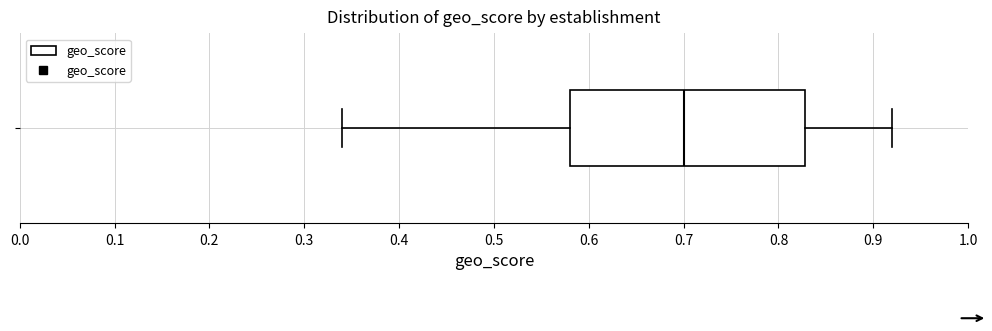

Read this box plot against the x-axis: the position of the median line, the range covered by the box, and the ends of both whiskers. The values are not printed on the chart, so give them approximately, as read against the axis.

median 0.70, box 0.58 to 0.83, whiskers 0.34 to 0.92